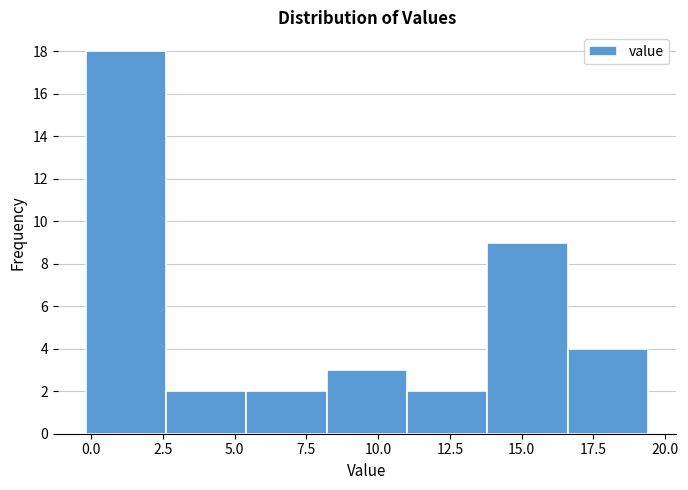

Reading left to right, transcribe this chart: for each bar, give the range it covers on the x-axis and its height. Neither the bar edges nor the heights are printed on the chart, so give them approximately, as read against the axes.

0.0 to 2.5: 18
2.5 to 5.5: 2
5.5 to 8.0: 2
8.0 to 11.0: 3
11.0 to 14.0: 2
14.0 to 16.5: 9
16.5 to 19.5: 4